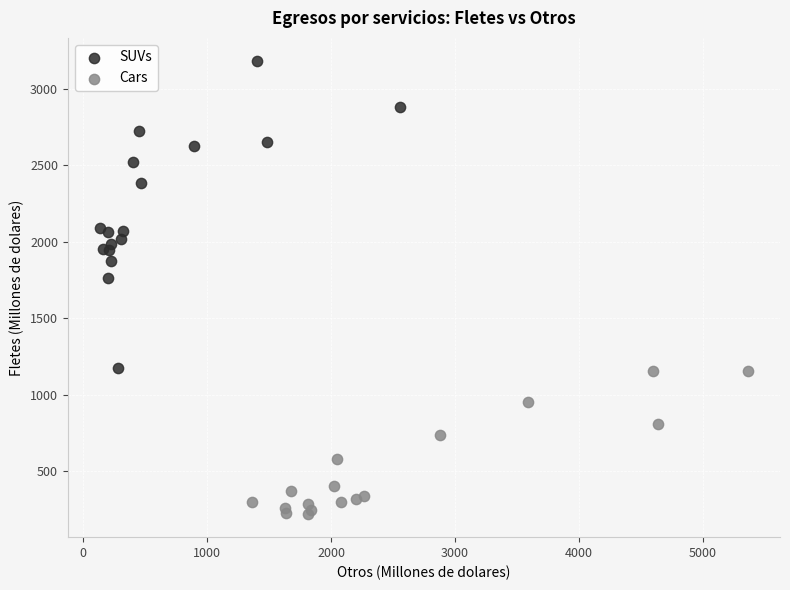

Which series contains the lowest Y value?

Cars